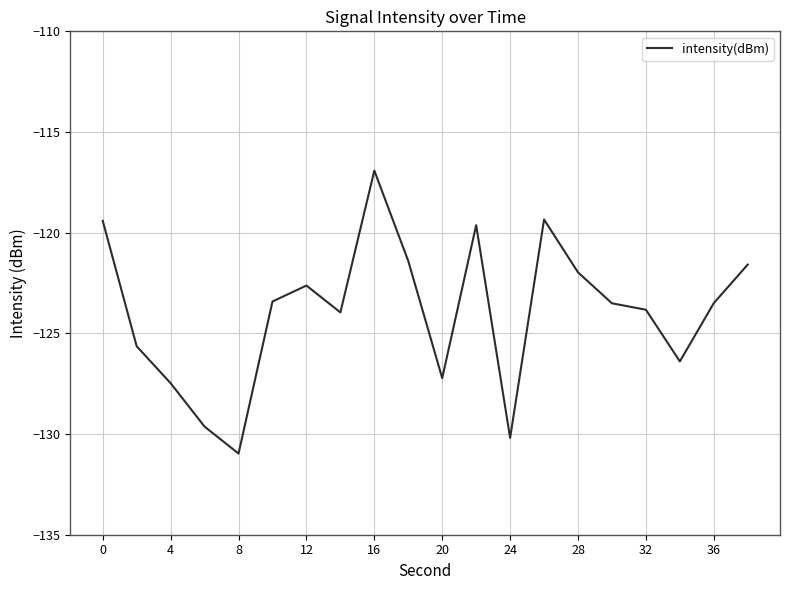

What is the smallest value displayed?

-131.0